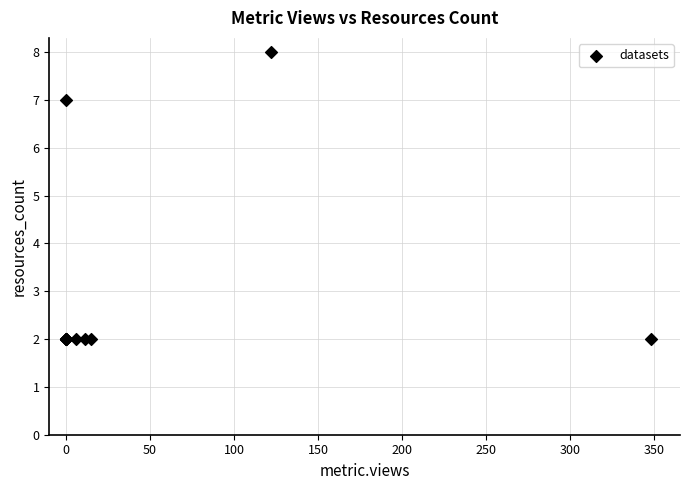

What Y value in the scatter plot is closest to 5?

7